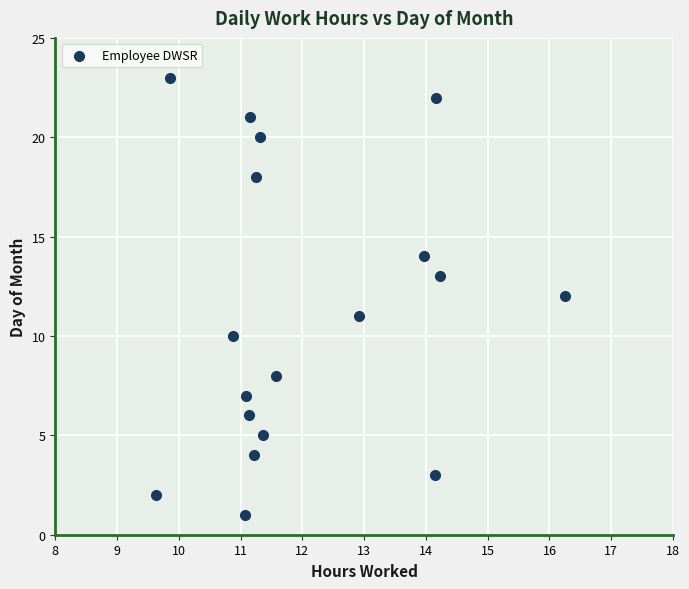

What is the range of Y values (max minus min)?

22